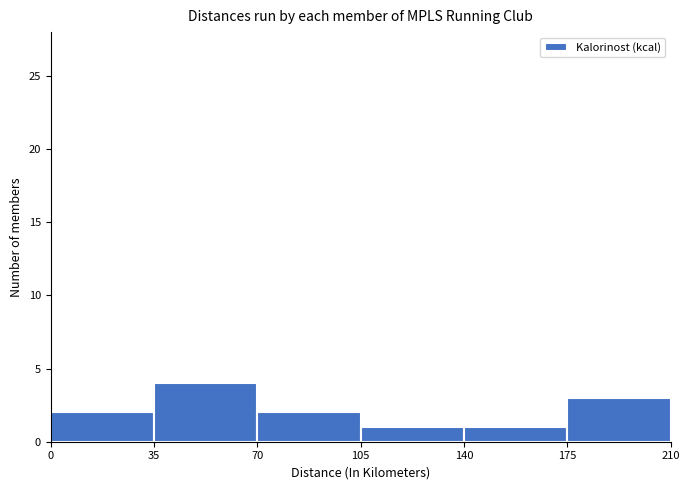

Which range on the x-axis has the tallest bar?

35 to 70